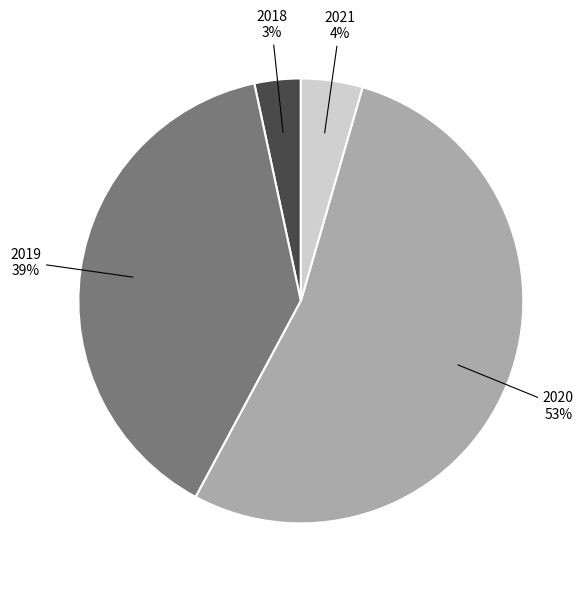

Is there a majority slice in this chart?

Yes